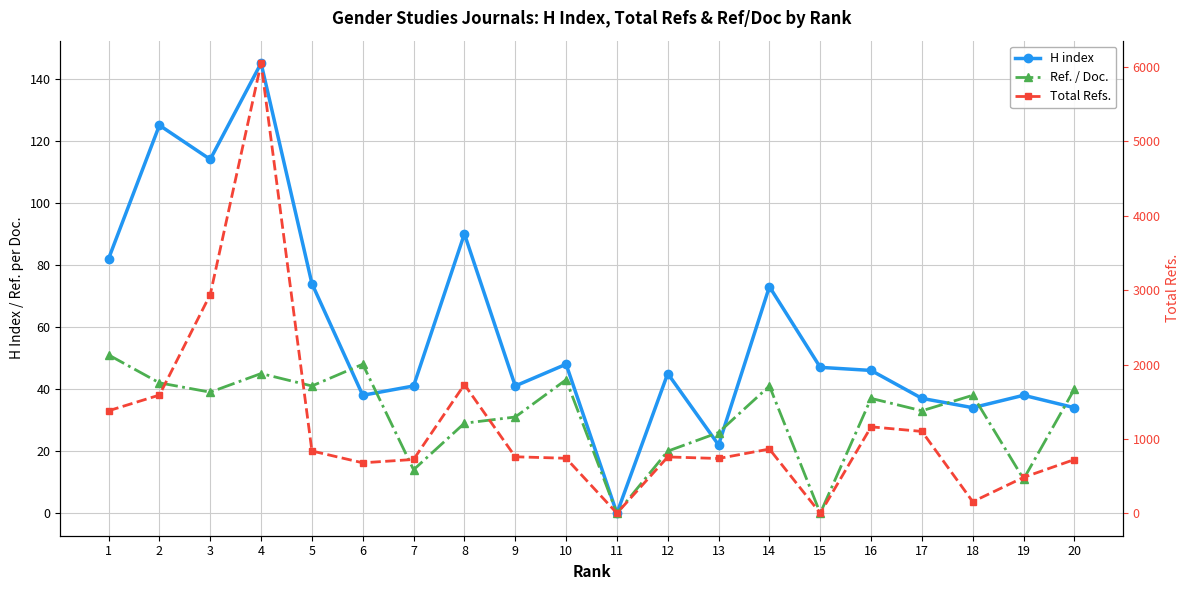

At which label does Total Refs. reach its minimum?

11